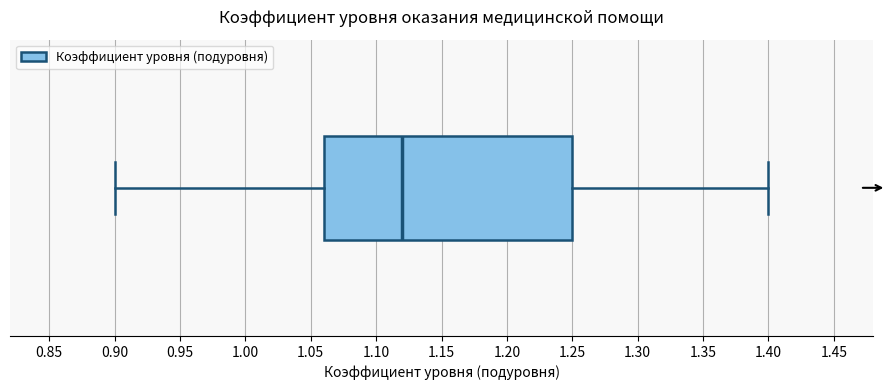

Read this box plot against the x-axis: the position of the median line, the range covered by the box, and the ends of both whiskers. The values are not printed on the chart, so give them approximately, as read against the axis.

median 1.12, box 1.06 to 1.25, whiskers 0.90 to 1.40